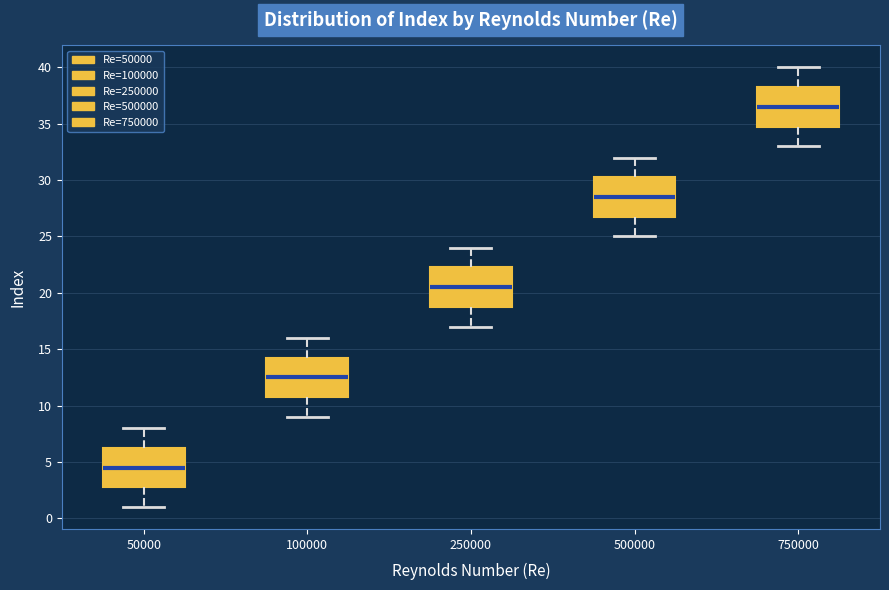

Reading left to right, read every box against the y-axis: the position of its median line, the range the box covers, and the ends of its whiskers. The values are not printed on the chart, so give them approximately, as read against the axis.

50000: median 4.5, box 3.0 to 6.5, whiskers 1.0 to 8.0
100000: median 12.5, box 11.0 to 14.5, whiskers 9.0 to 16.0
250000: median 20.5, box 19.0 to 22.5, whiskers 17.0 to 24.0
500000: median 28.5, box 27.0 to 30.5, whiskers 25.0 to 32.0
750000: median 36.5, box 35.0 to 38.5, whiskers 33.0 to 40.0